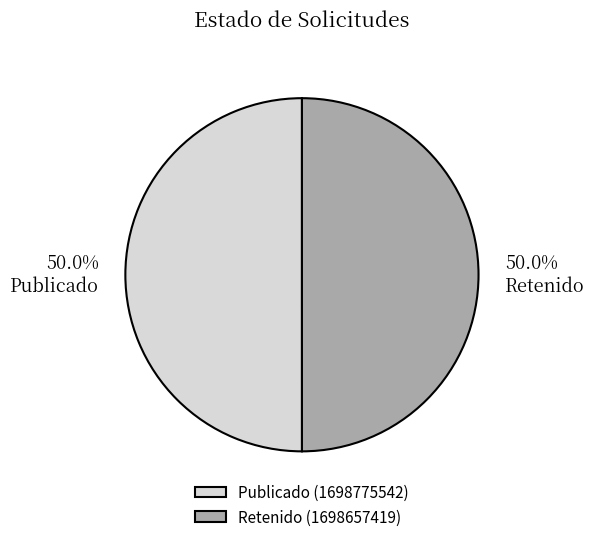

How much of the chart is everything except Publicado?

50.0%